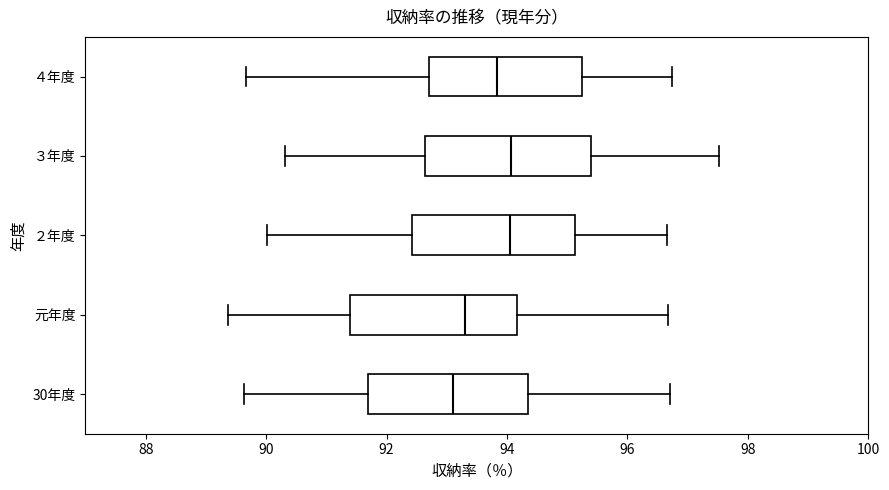

Which box has the furthest to the left median line?

30年度